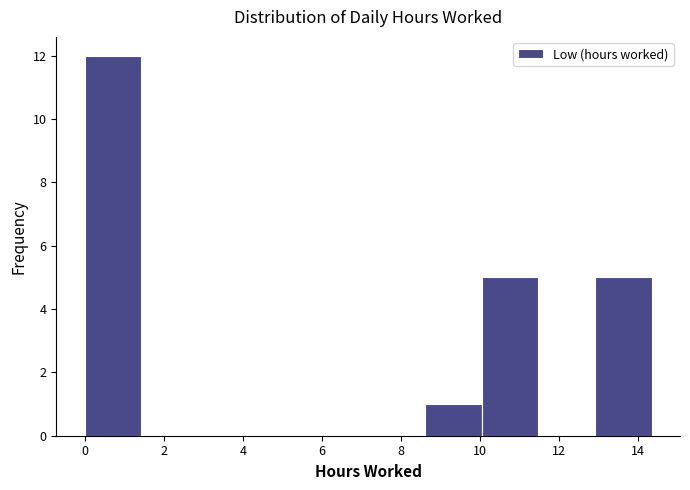

Reading left to right, transcribe this chart: for each bar, give the range it covers on the x-axis and its height. Neither the bar edges nor the heights are printed on the chart, so give them approximately, as read against the axes.

0.0 to 1.4: 12
1.4 to 2.8: 0
2.8 to 4.4: 0
4.4 to 5.8: 0
5.8 to 7.2: 0
7.2 to 8.6: 0
8.6 to 10.0: 1
10.0 to 11.4: 5
11.4 to 13.0: 0
13.0 to 14.4: 5